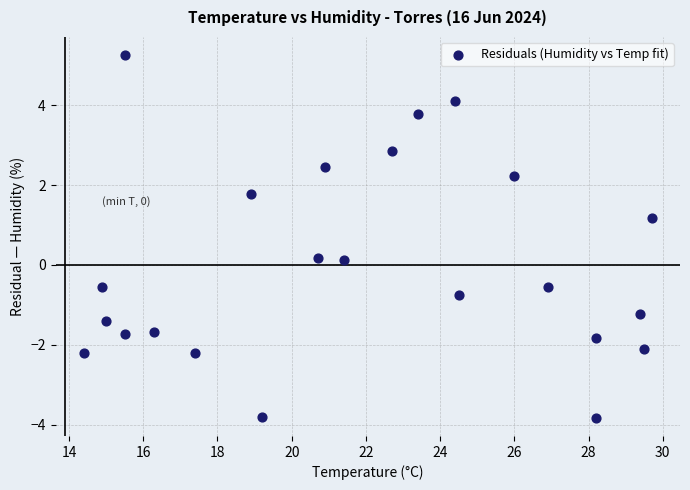

What is the range of X values (max minus min)?

15.3